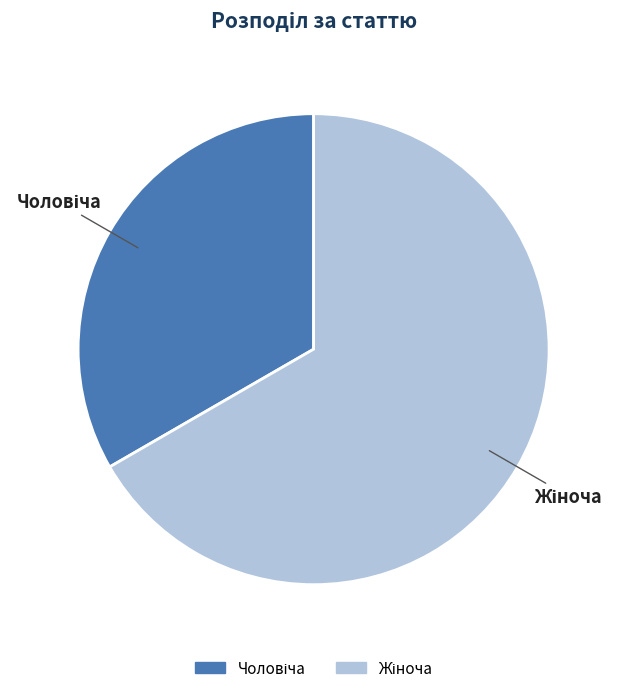

Is there a majority slice in this chart?

Yes